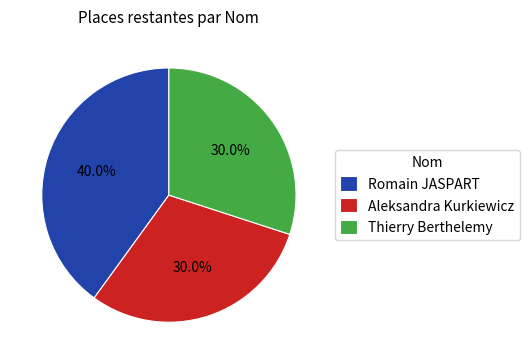

What percentage do Thierry Berthelemy and Romain JASPART together represent?

70.0%